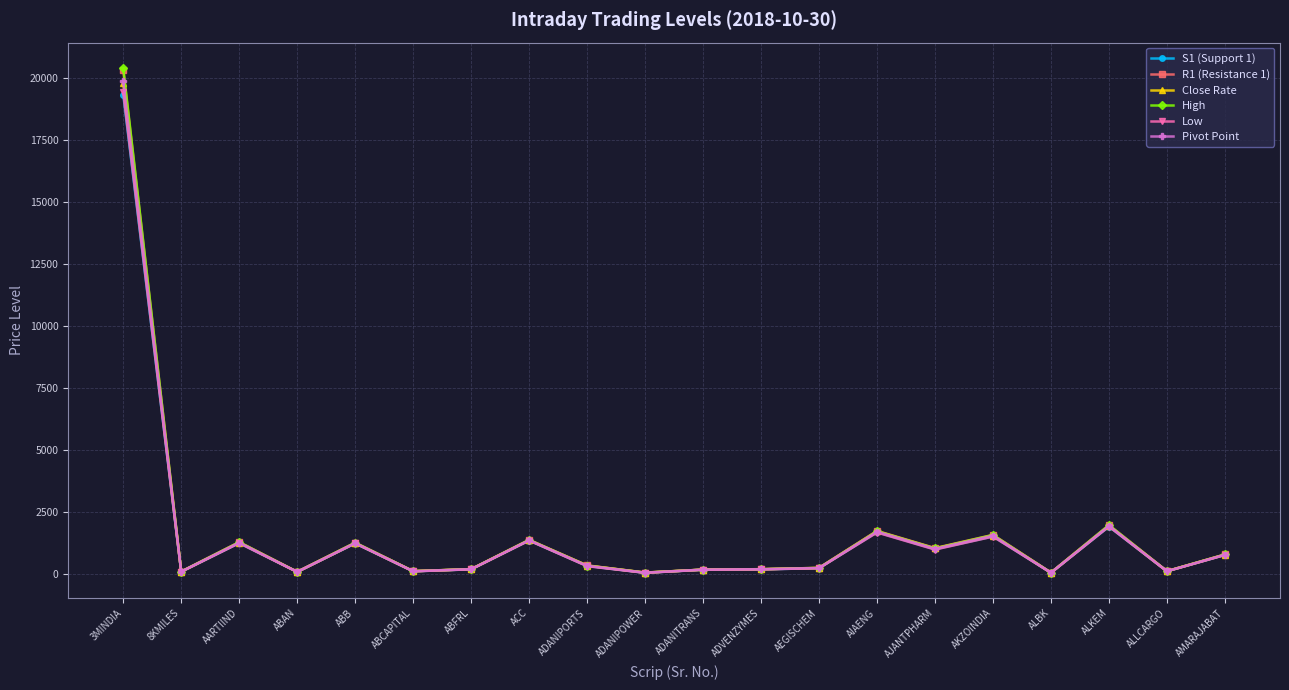

The Close Rate series shows 1230.8 at ABB. True or false?

True